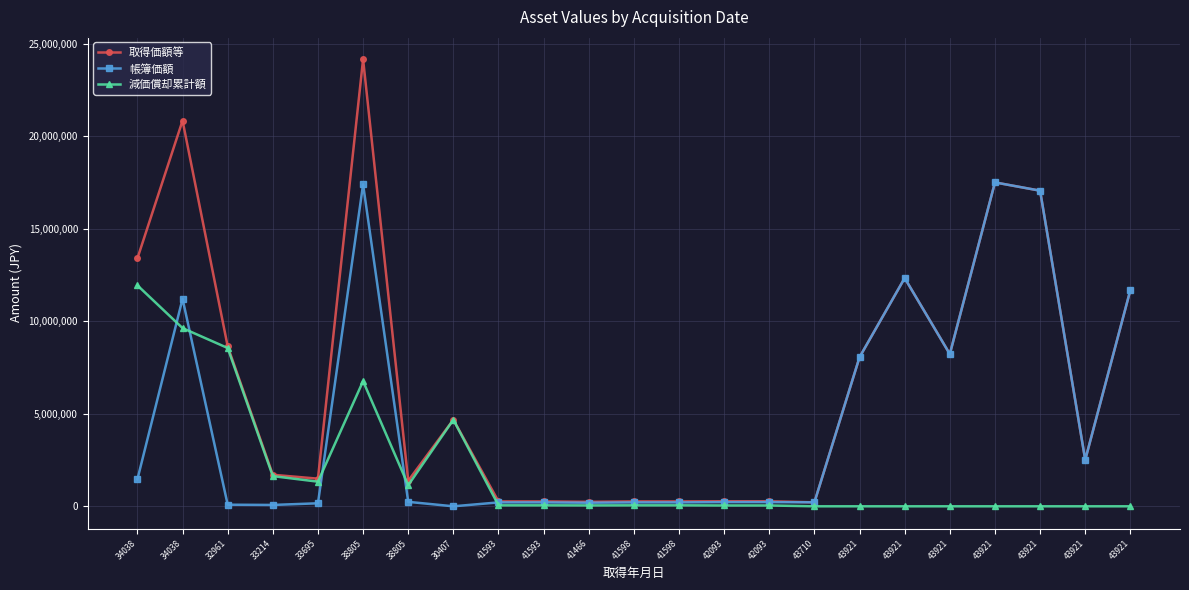

What is the lowest value of the 取得価額等 series?

216000